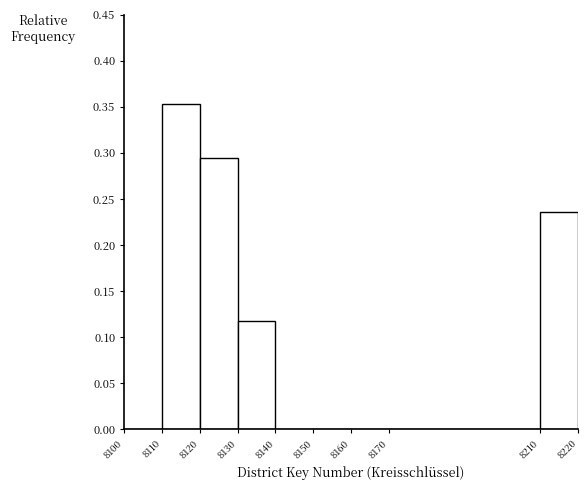

How tall is the bar that spans 8110 to 8120 on the x-axis? The values are not printed on the chart, so give them approximately, as read against the axis.

0.355